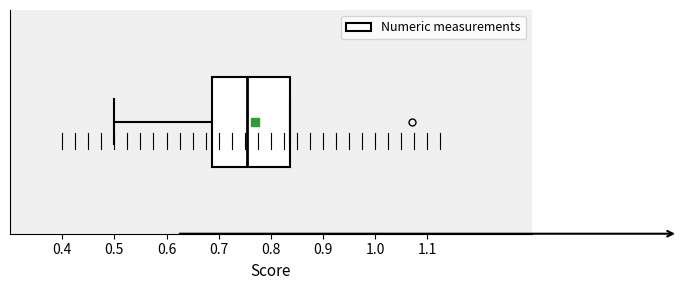

Transcribe this box plot: give where the median line is, the range the box spans, and where the two whiskers end, as read against the x-axis. The values are not printed on the chart, so give them approximately, as read against the axis.

median 0.76, box 0.69 to 0.84, whiskers 0.50 to 0.84